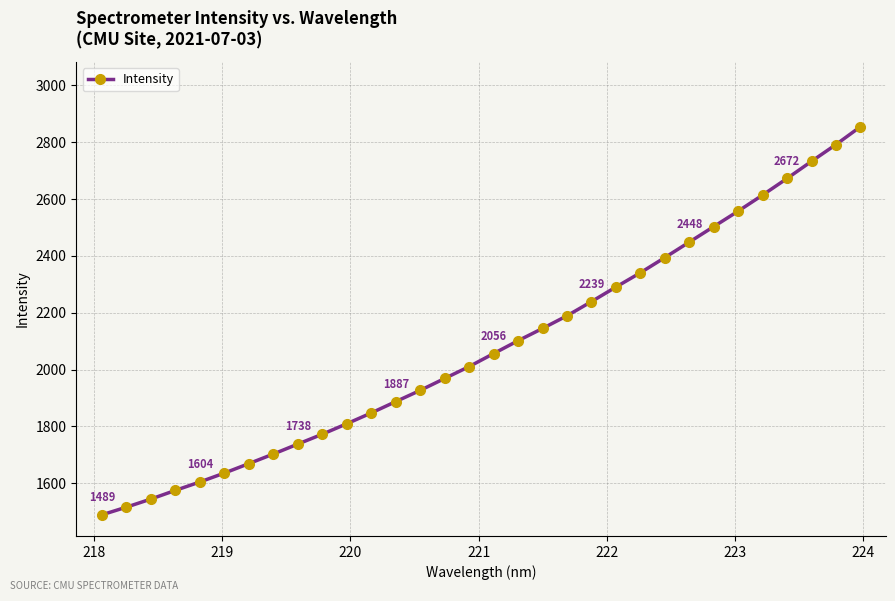

What is the minimum value shown in the chart?

1488.8